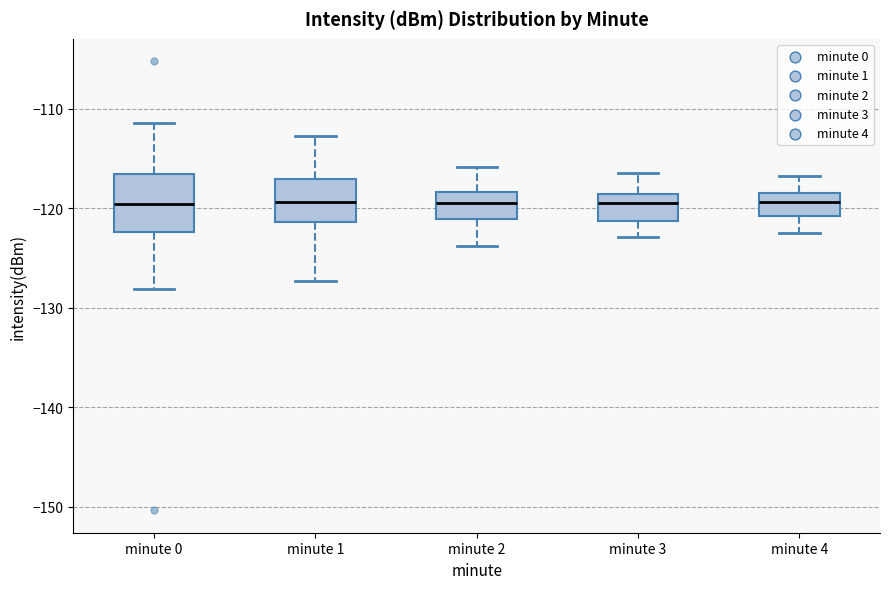

Reading left to right, read every box against the y-axis: the position of its median line, the range the box covers, and the ends of its whiskers. The values are not printed on the chart, so give them approximately, as read against the axis.

minute 0: median -120, box -122 to -117, whiskers -128 to -111
minute 1: median -119, box -121 to -117, whiskers -127 to -113
minute 2: median -119, box -121 to -118, whiskers -124 to -116
minute 3: median -119 (just below the box's upper edge), box -121 to -119, whiskers -123 to -116
minute 4: median -119, box -121 to -118, whiskers -122 to -117